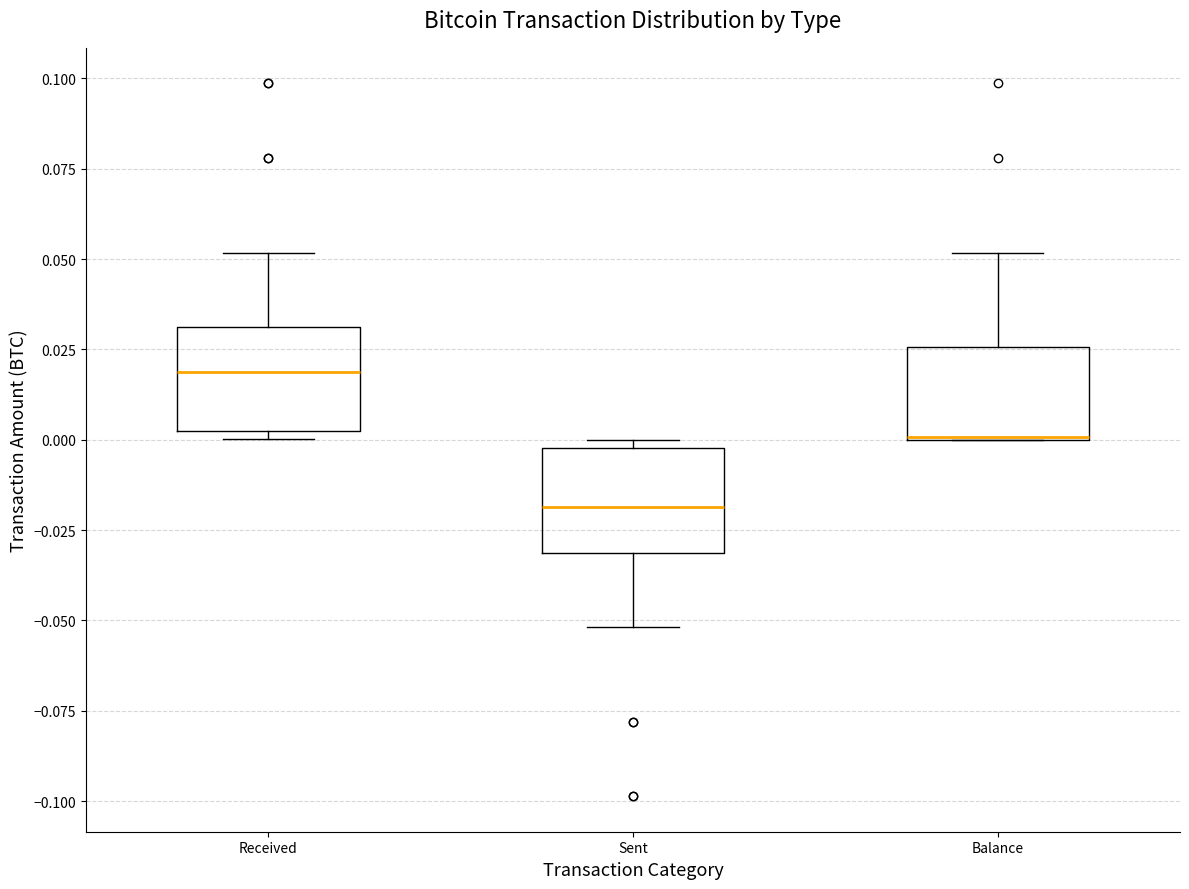

Reading left to right, transcribe this box plot: for each box, give where its median line is, the range the box spans, and where its two whiskers end, as read against the y-axis. The values are not printed on the chart, so give them approximately, as read against the axis.

Received: median 0.020, box 0.000 to 0.030, whiskers 0.000 (just below the box's lower edge) to 0.050
Sent: median -0.020, box -0.030 to 0.000, whiskers -0.050 to 0.000 (just above the box's upper edge)
Balance: median 0.000 (drawn on the box's lower edge), box 0.000 to 0.025, whiskers 0.000 to 0.050